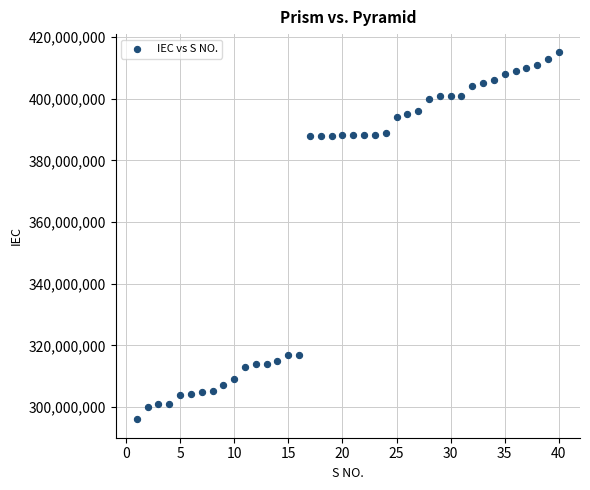

What is the range of X values (max minus min)?

39